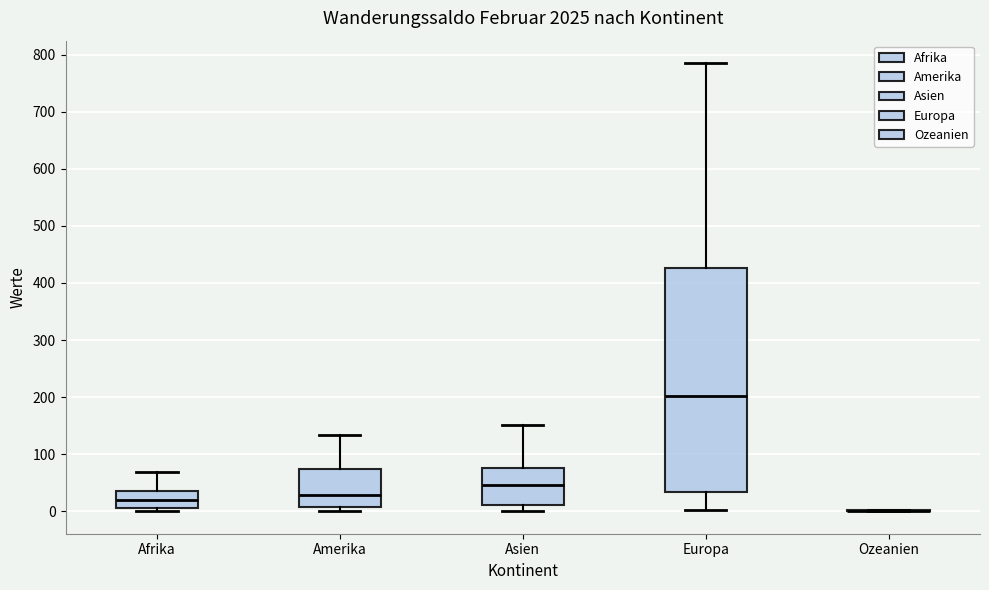

Reading left to right, read every box against the y-axis: the position of its median line, the range the box covers, and the ends of its whiskers. The values are not printed on the chart, so give them approximately, as read against the axis.

Afrika: median 20, box 10 to 40, whiskers 0 to 70
Amerika: median 30, box 10 to 70, whiskers 0 to 130
Asien: median 50, box 10 to 80, whiskers 0 to 150
Europa: median 200, box 30 to 430, whiskers 0 to 790
Ozeanien: box collapsed to a line at 0, whiskers 0 to 0